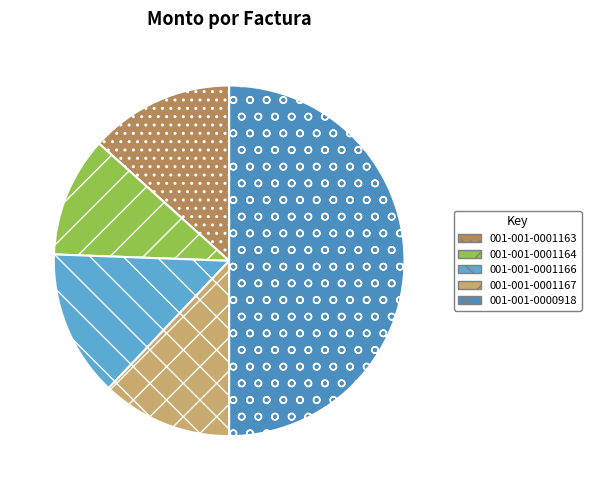

Which slice is the smallest?

001-001-0001164